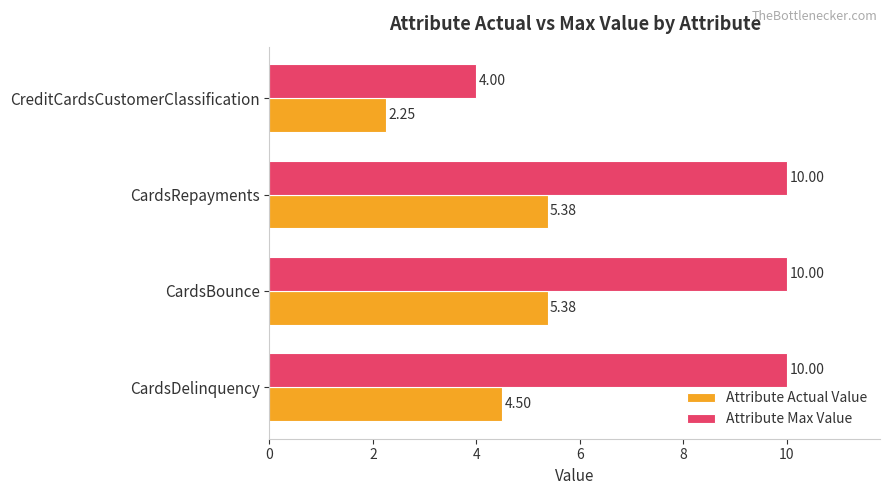

What is the difference between the maximum and minimum values in the Attribute Actual Value series?

3.1